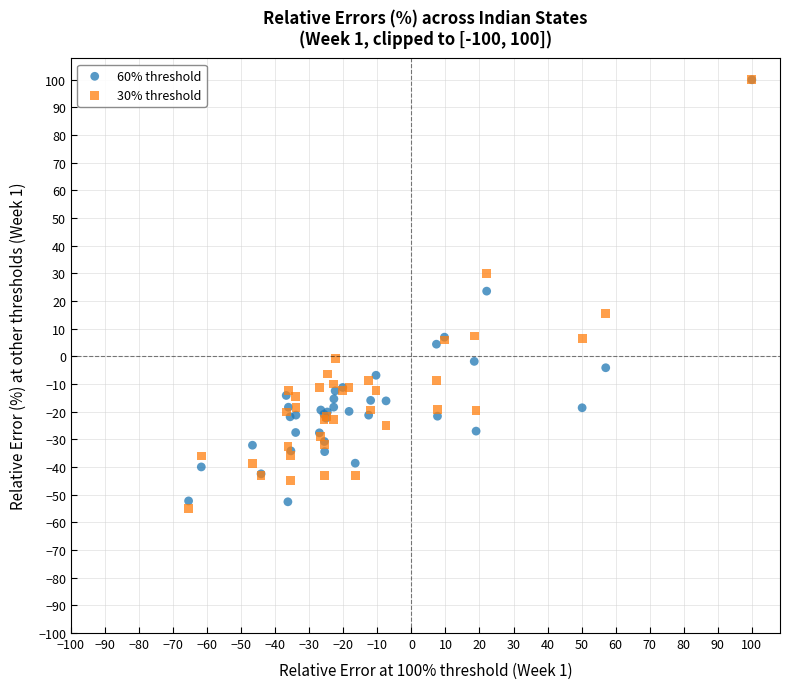

What are all the series names shown in the legend?

60% threshold, 30% threshold